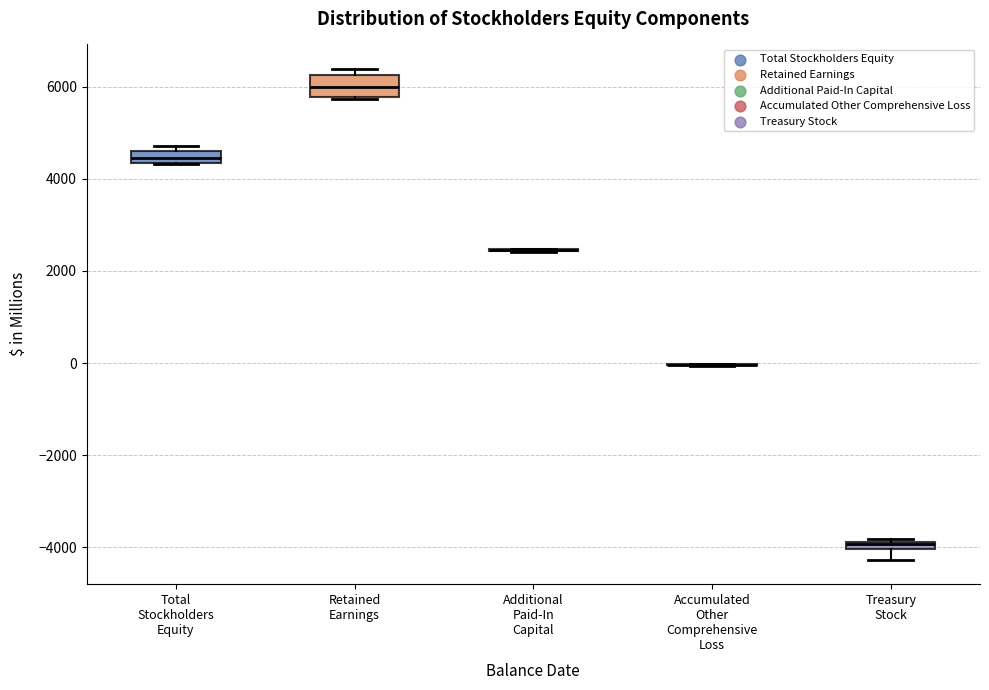

Comparing the boxes themselves (not the whiskers), which one is the tallest?

Retained Earnings